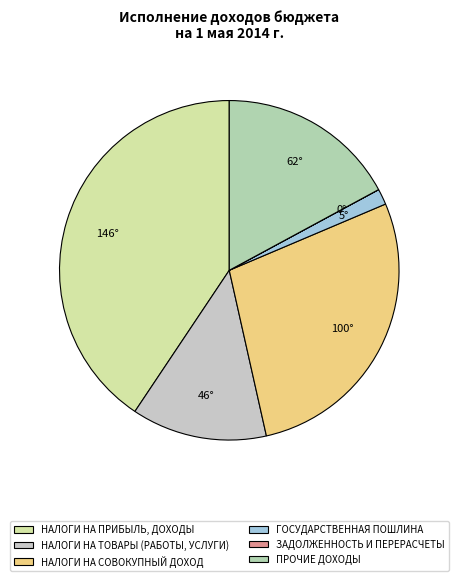

The НАЛОГИ НА СОВОКУПНЫЙ ДОХОД slice represents 20% of the pie. True or false?

False